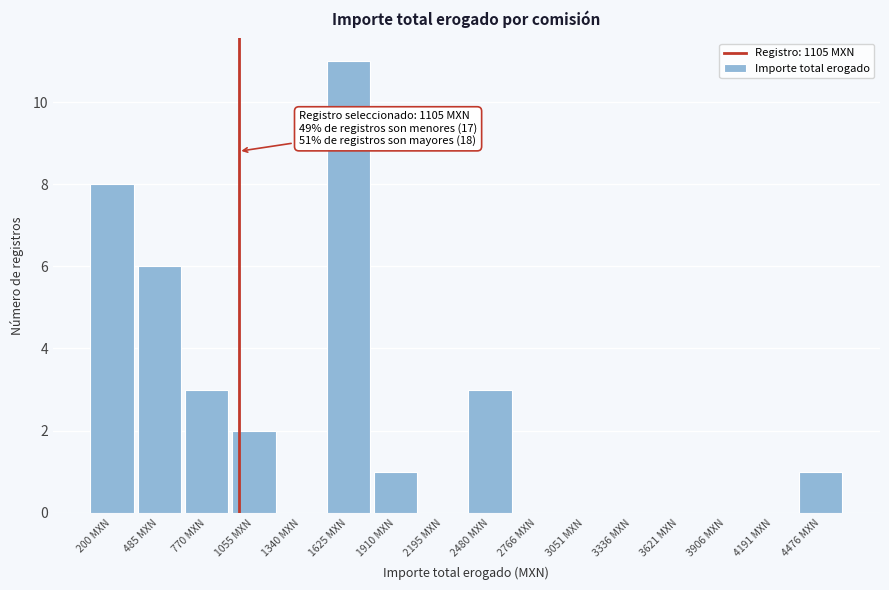

Reading left to right, extract all data points from this chart.

200 MXN=8	485 MXN=6	770 MXN=3	1055 MXN=2	1340 MXN=0	1625 MXN=11	1910 MXN=1	2195 MXN=0	2480 MXN=3	2766 MXN=0	3051 MXN=0	3336 MXN=0	3621 MXN=0	3906 MXN=0	4191 MXN=0	4476 MXN=1